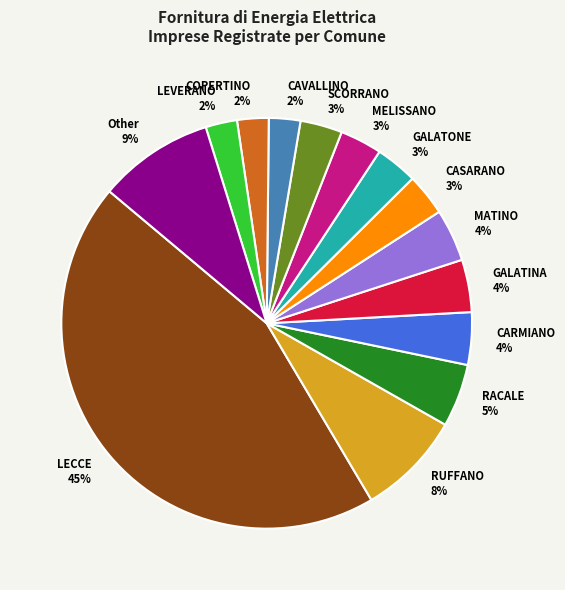

Is there any slice that represents more than half of the pie?

No